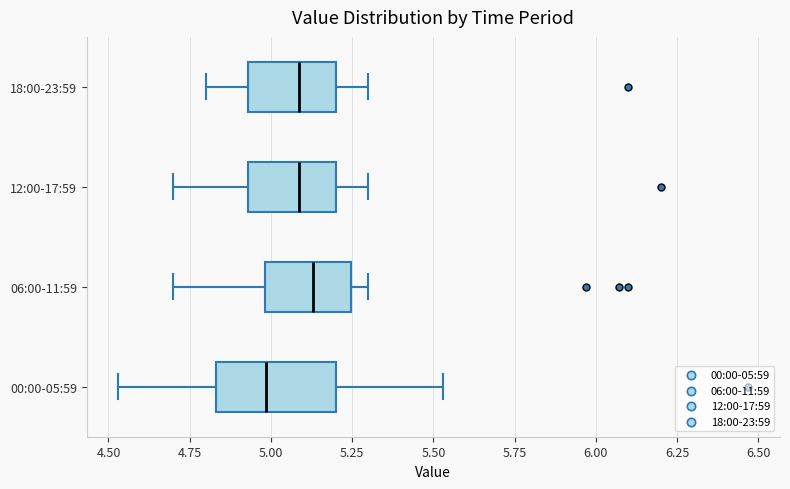

Reading bottom to top, transcribe this box plot: for each box, give where its median line is, the range the box spans, and where its two whiskers end, as read against the x-axis. The values are not printed on the chart, so give them approximately, as read against the axis.

00:00-05:59: median 5.00, box 4.85 to 5.20, whiskers 4.55 to 5.55
06:00-11:59: median 5.15, box 5.00 to 5.25, whiskers 4.70 to 5.30
12:00-17:59: median 5.10, box 4.95 to 5.20, whiskers 4.70 to 5.30
18:00-23:59: median 5.10, box 4.95 to 5.20, whiskers 4.80 to 5.30